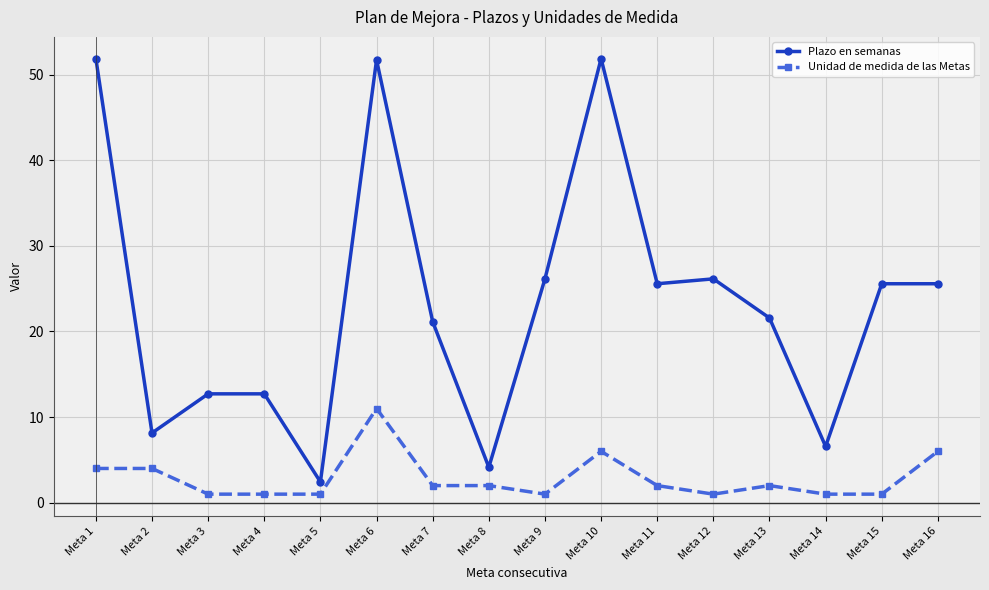

True or false: Plazo en semanas has a value of 91.7 at Meta 10.

False